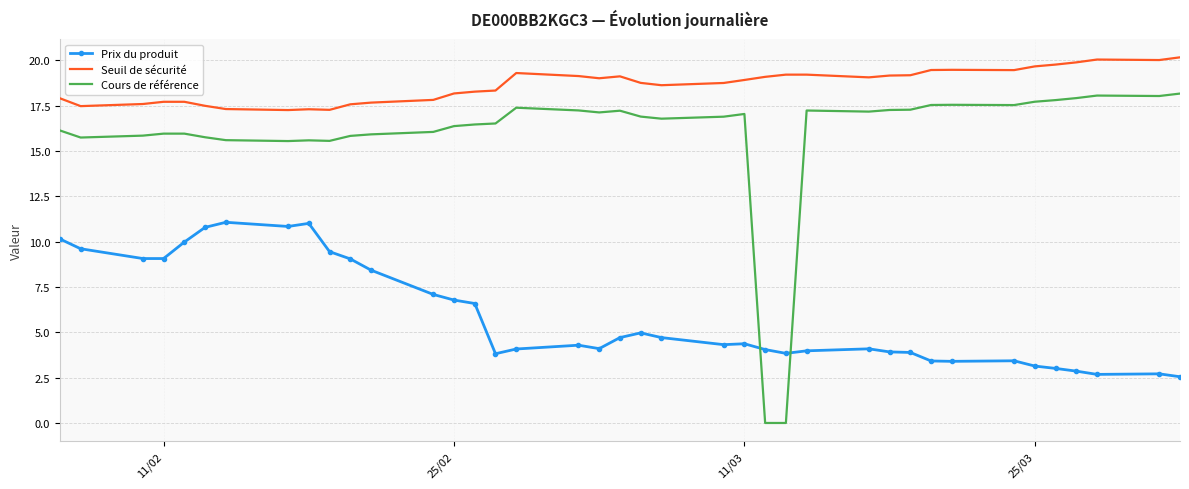

How many data points in Prix du produit are above 4?

25